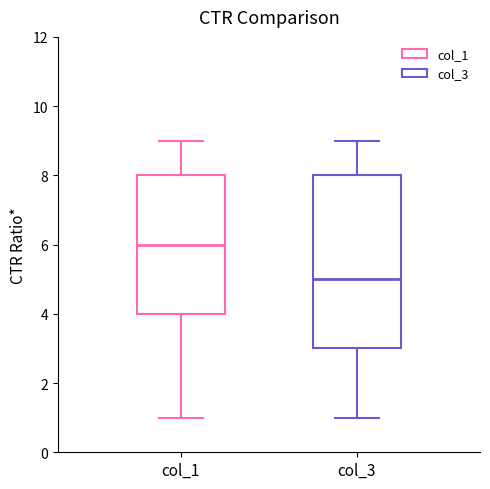

Reading left to right, read every box against the y-axis: the position of its median line, the range the box covers, and the ends of its whiskers. The values are not printed on the chart, so give them approximately, as read against the axis.

col_1: median 6, box 4 to 8, whiskers 1 to 9
col_3: median 5, box 3 to 8, whiskers 1 to 9